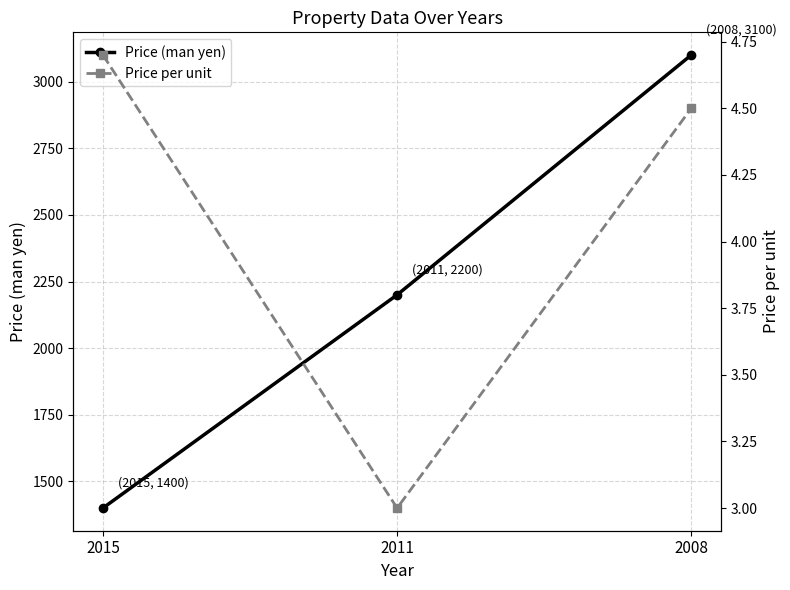

Which series has the widest spread of values?

Price (man yen)